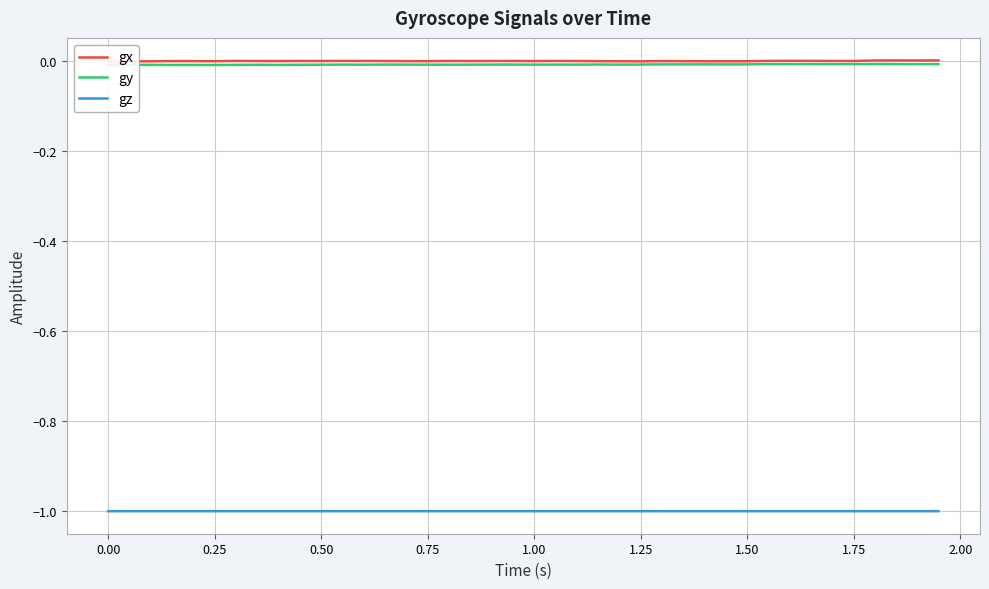

What is the lowest value of the gz series?

-1.0